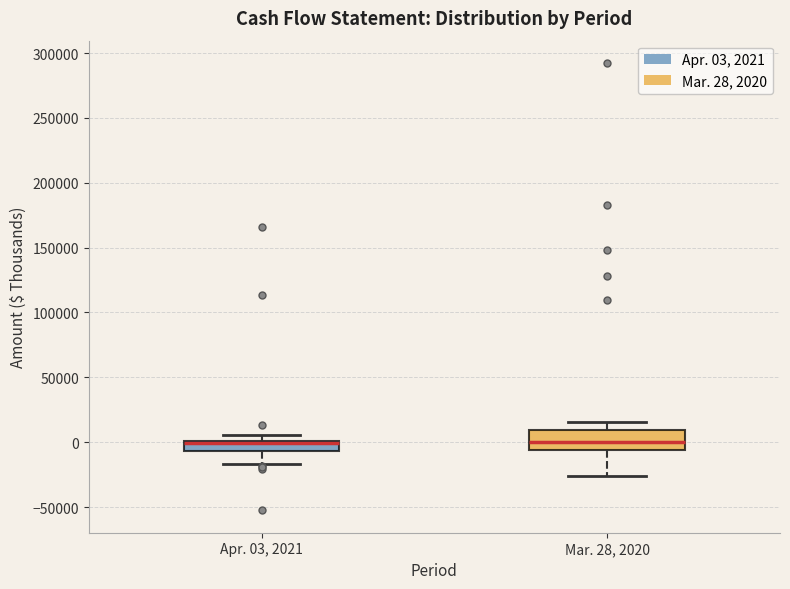

Reading left to right, transcribe this box plot: for each box, give where its median line is, the range the box spans, and where its two whiskers end, as read against the y-axis. The values are not printed on the chart, so give them approximately, as read against the axis.

Apr. 03, 2021: median 0 (drawn on the box's upper edge), box -5000 to 0, whiskers -15000 to 5000
Mar. 28, 2020: median 0, box -5000 to 10000, whiskers -25000 to 15000